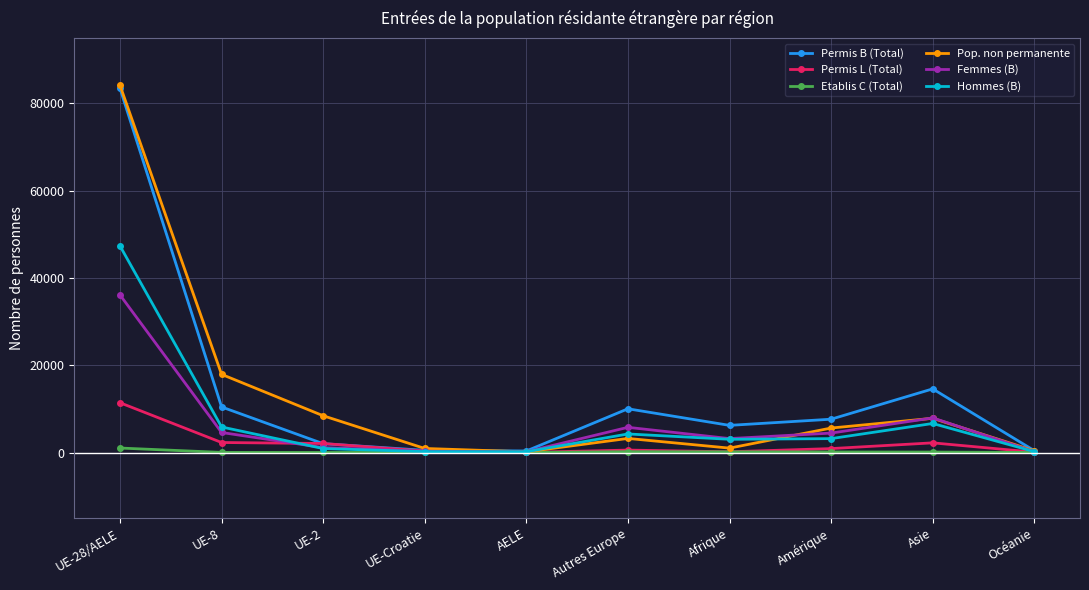

How many values in the Hommes (B) series are below 3182?

5